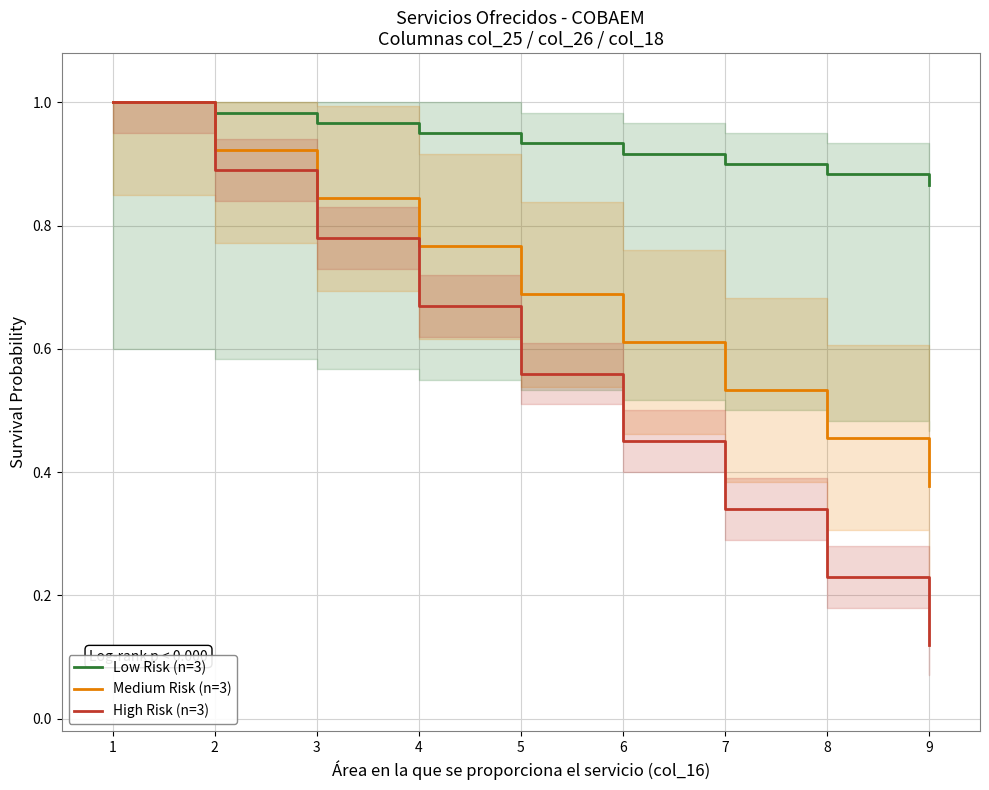

List the series in order of their peak value, highest first.

Low Risk (n=3), Medium Risk (n=3), High Risk (n=3)